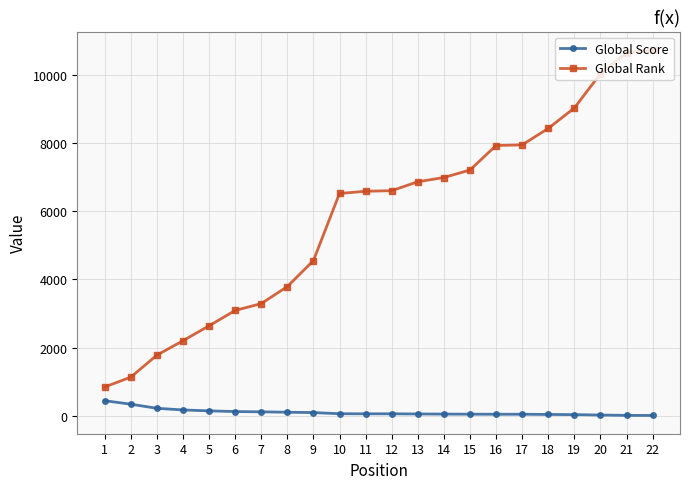

Rank the series at 12 from lowest to highest value.

Global Score, Global Rank